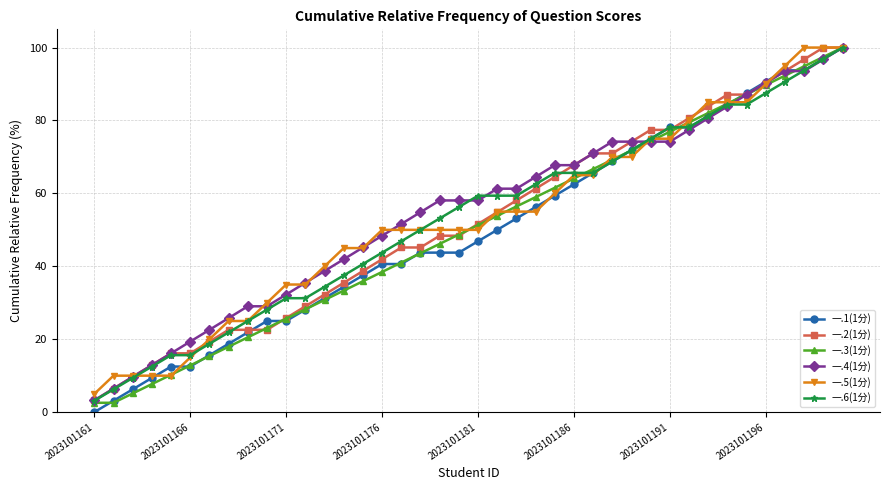

What is the lowest value of the 一.3(1分) series?

2.6